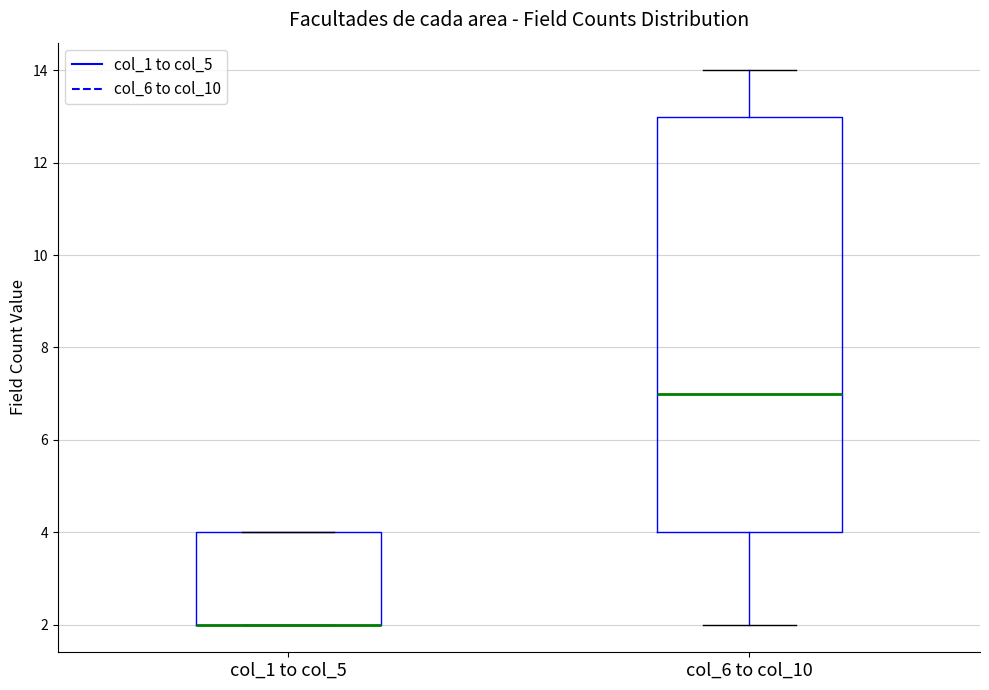

Reading left to right, read every box against the y-axis: the position of its median line, the range the box covers, and the ends of its whiskers. The values are not printed on the chart, so give them approximately, as read against the axis.

col_1 to col_5: median 2 (drawn on the box's lower edge), box 2 to 4, whiskers 2 to 4
col_6 to col_10: median 7, box 4 to 13, whiskers 2 to 14